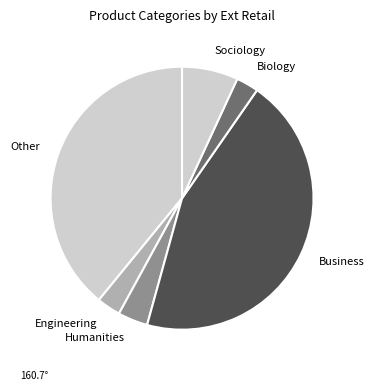

Which slice is the largest?

Business